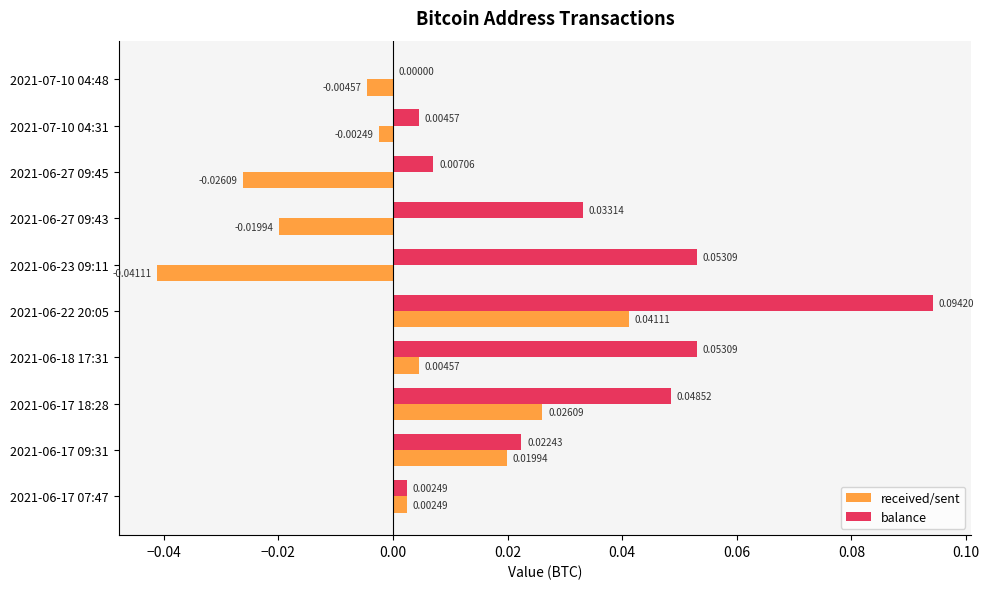

How many data points does each series have?

10